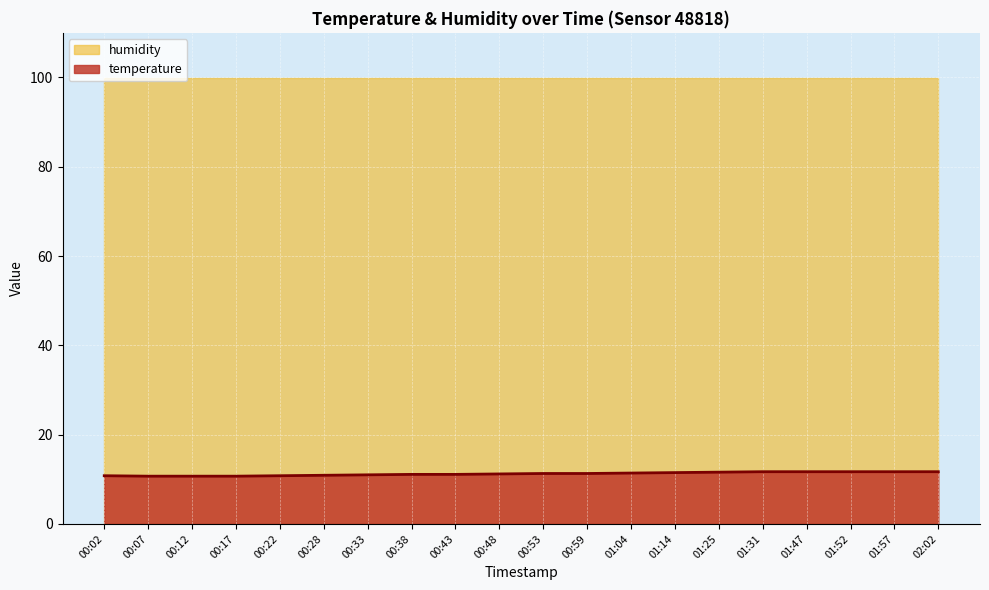

Reading right to left, what are all the values shown in this chart?

02:02=11.7	01:57=11.7	01:52=11.7	01:47=11.7	01:31=11.7	01:25=11.6	01:14=11.5	01:04=11.4	00:59=11.3	00:53=11.3	00:48=11.2	00:43=11.1	00:38=11.1	00:33=11.0	00:28=10.9	00:22=10.8	00:17=10.7	00:12=10.7	00:07=10.7	00:02=10.8